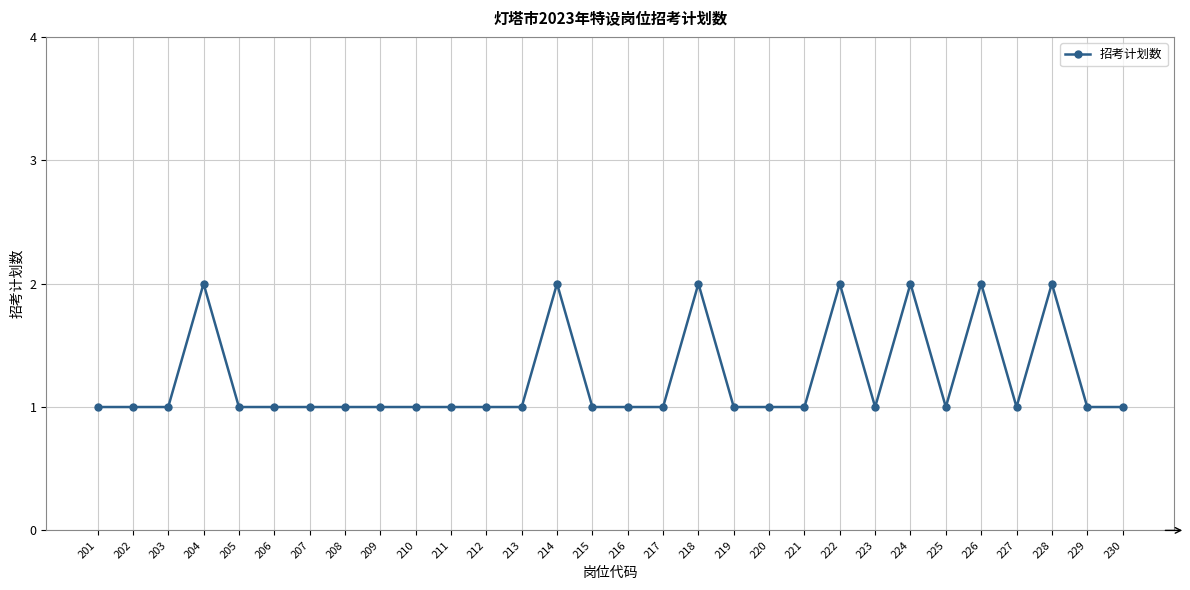

True or false: the data has more than 0 interior local peaks.

True